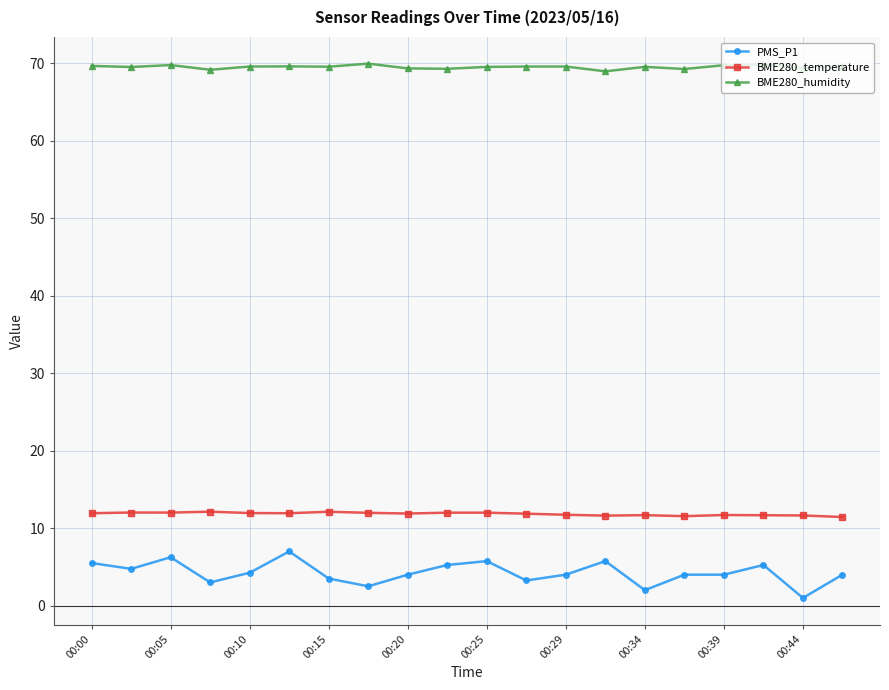

Which series has the widest spread of values?

PMS_P1